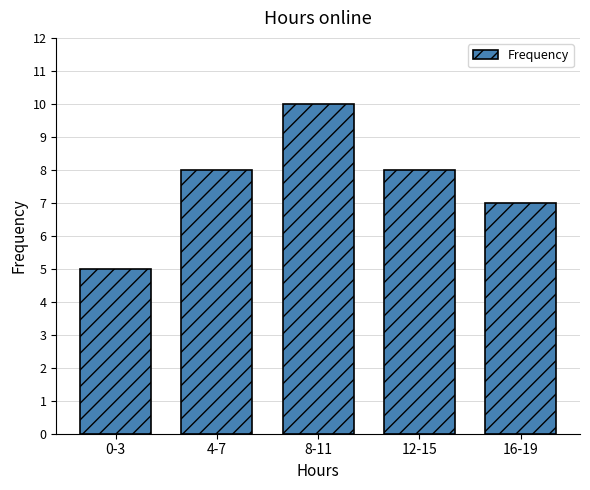

Reading left to right, transcribe all the data shown in this chart.

0-3=5	4-7=8	8-11=10	12-15=8	16-19=7